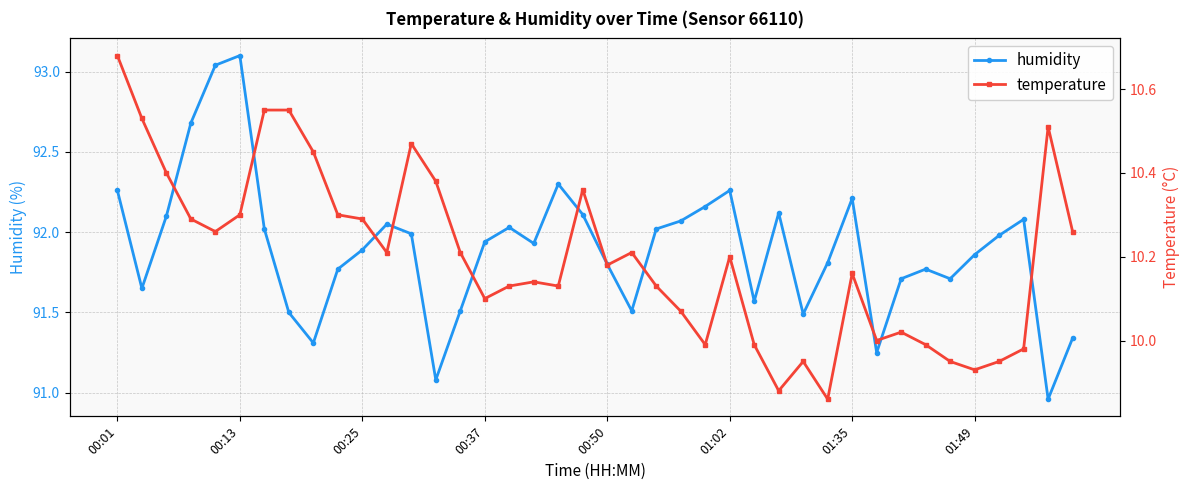

What is the greatest value displayed?

93.1